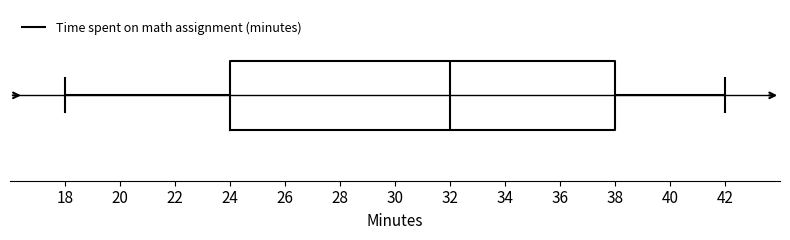

Transcribe this box plot: give where the median line is, the range the box spans, and where the two whiskers end, as read against the x-axis. The values are not printed on the chart, so give them approximately, as read against the axis.

median 32, box 24 to 38, whiskers 18 to 42